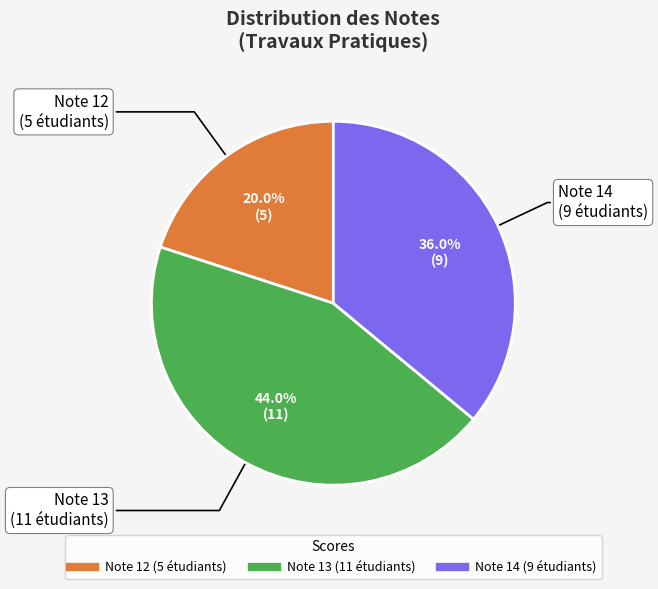

Is there any slice that represents more than half of the pie?

No